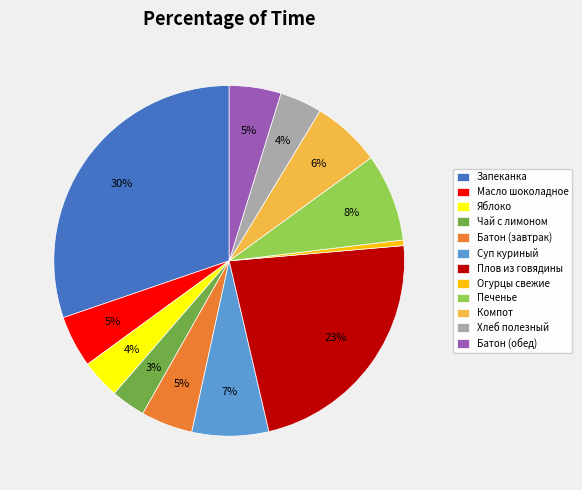

How many segments does this pie chart have?

12